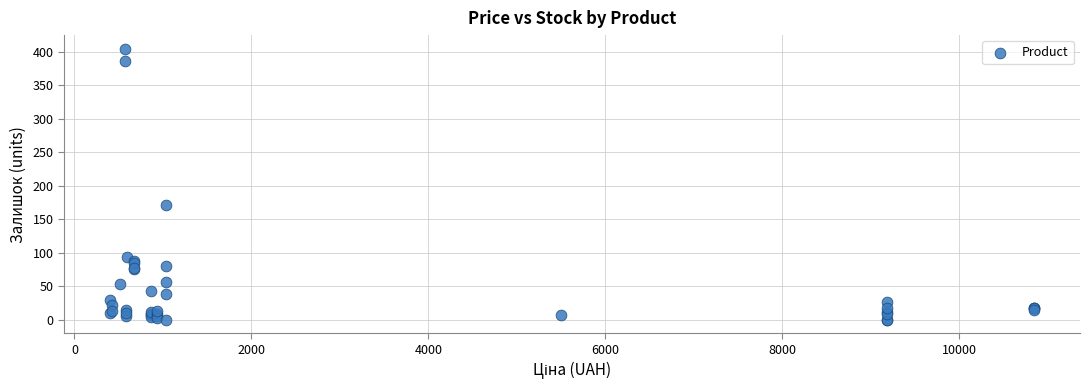

What Y value in the scatter plot is closest to 202?

172